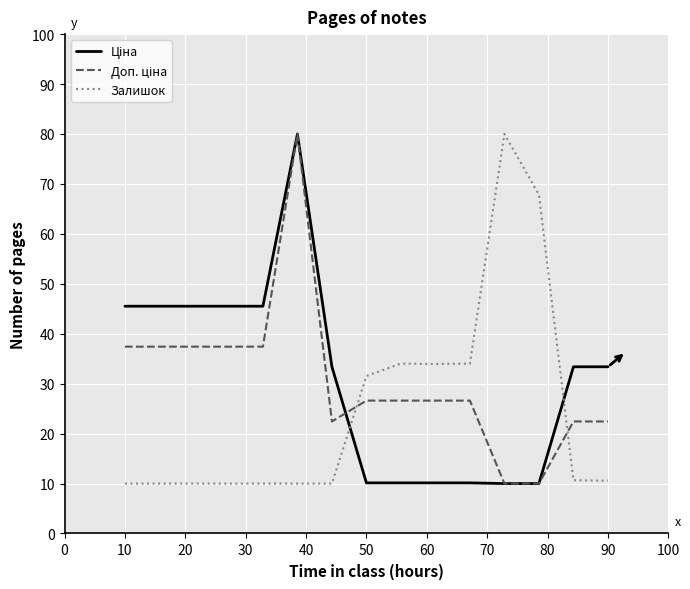

What is the highest value of the Ціна series?

80.0